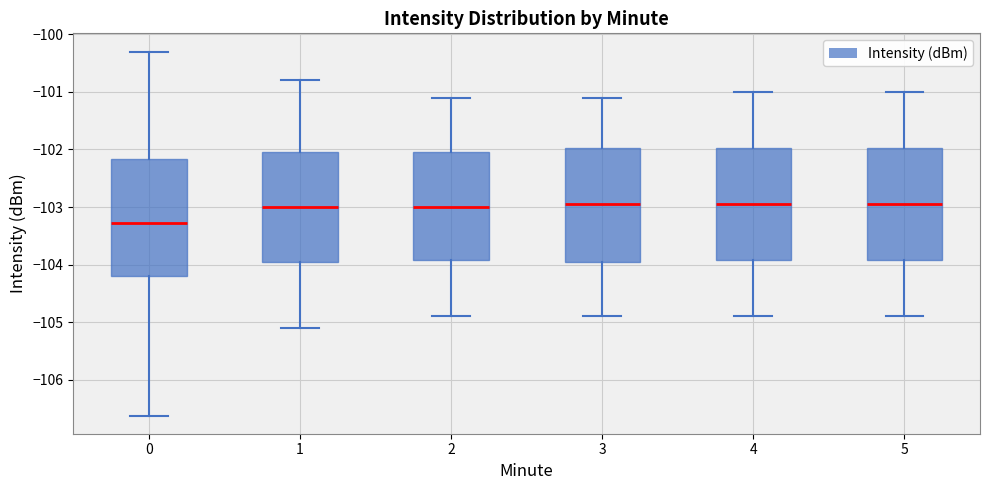

Where is the lower edge of the box at x = 0 on the y-axis? The values are not printed on the chart, so give them approximately, as read against the axis.

-104.2